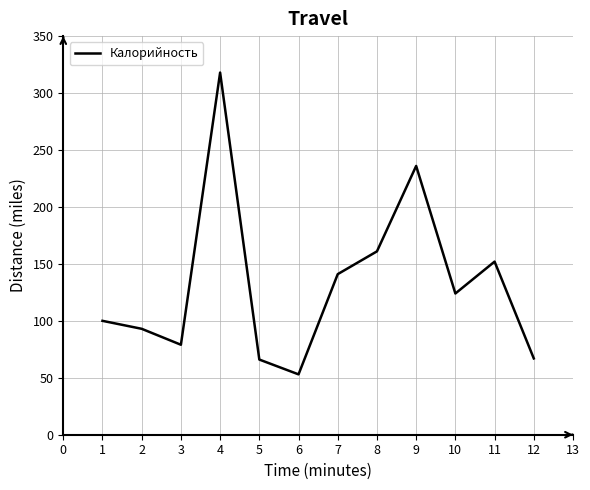

Where does the data first go above 124?

4